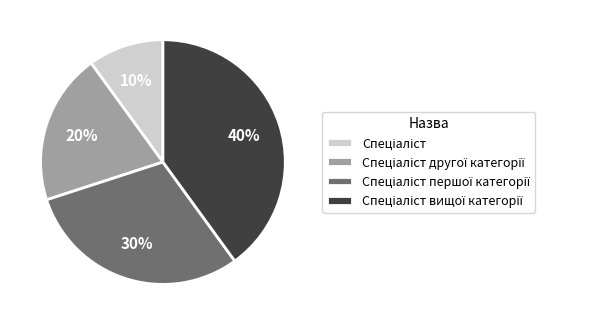

To the nearest percent, what is the average slice percentage?

25%